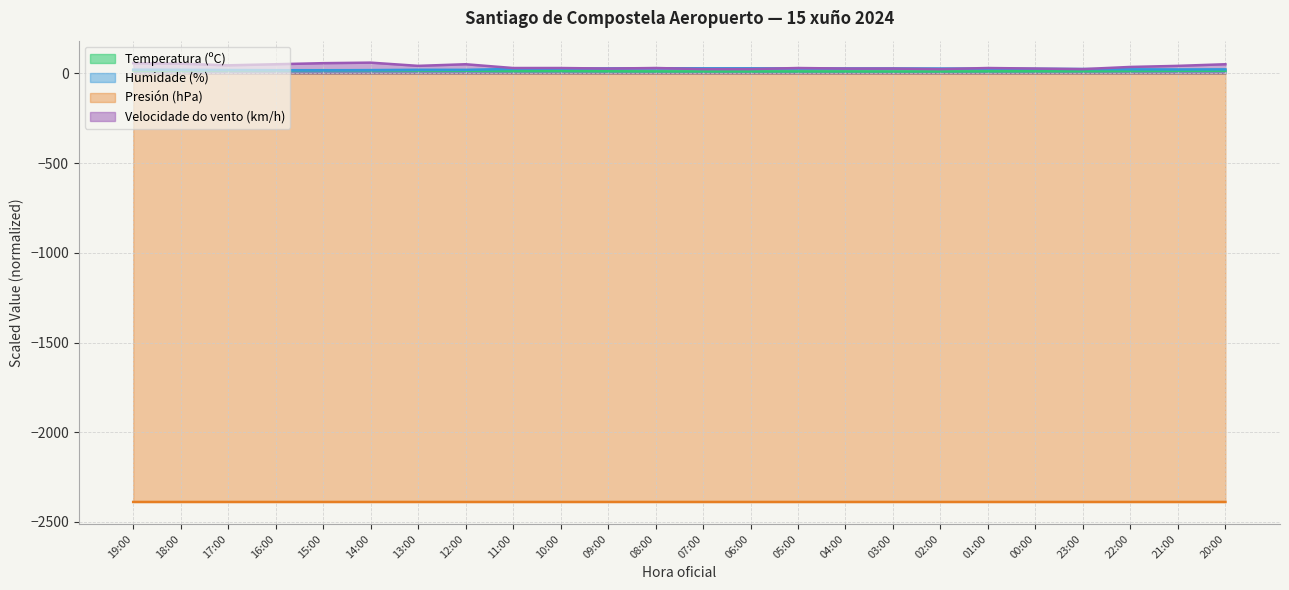

What position from the right is 05:00?

10